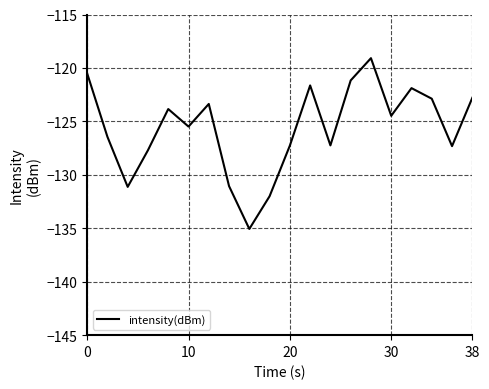

What is the difference between the maximum and minimum values?

16.0